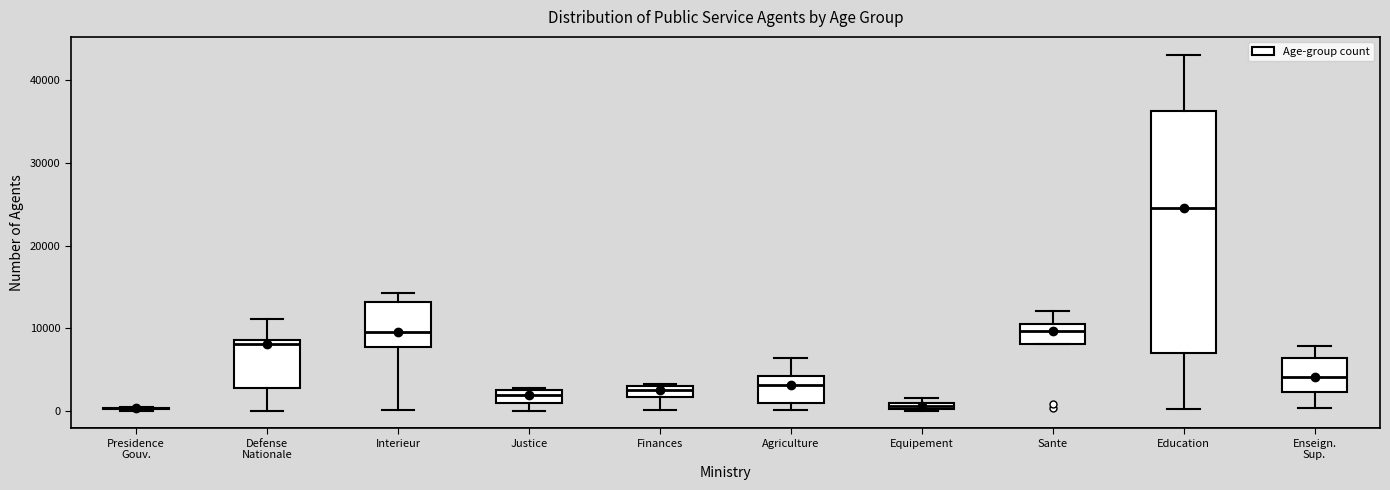

Where is the upper edge of the box for Enseign. Sup. on the y-axis? The values are not printed on the chart, so give them approximately, as read against the axis.

6000